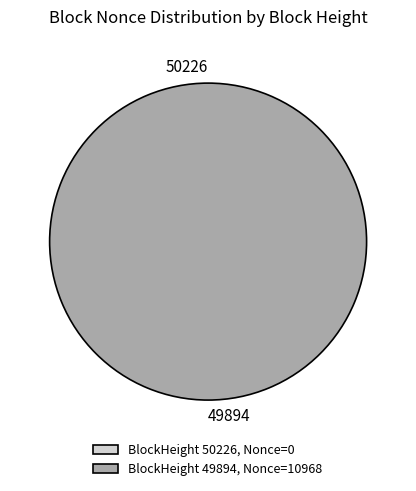

The 49894 slice represents 99% of the pie. True or false?

False